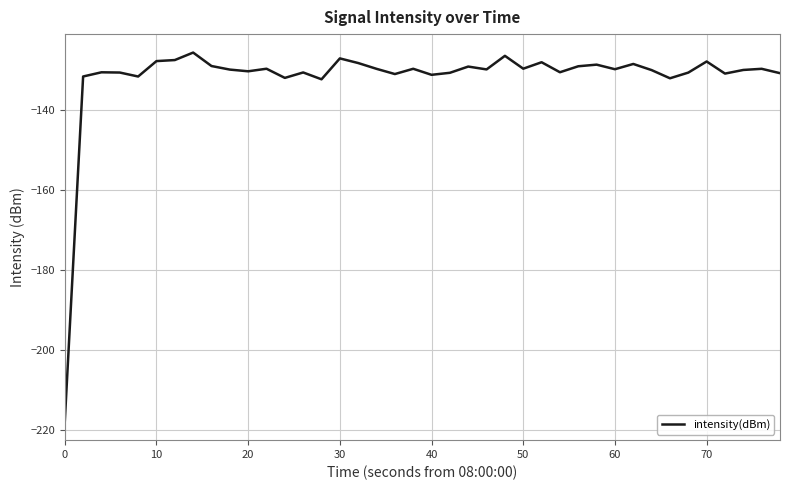

What is the difference between the maximum and minimum values?

92.3